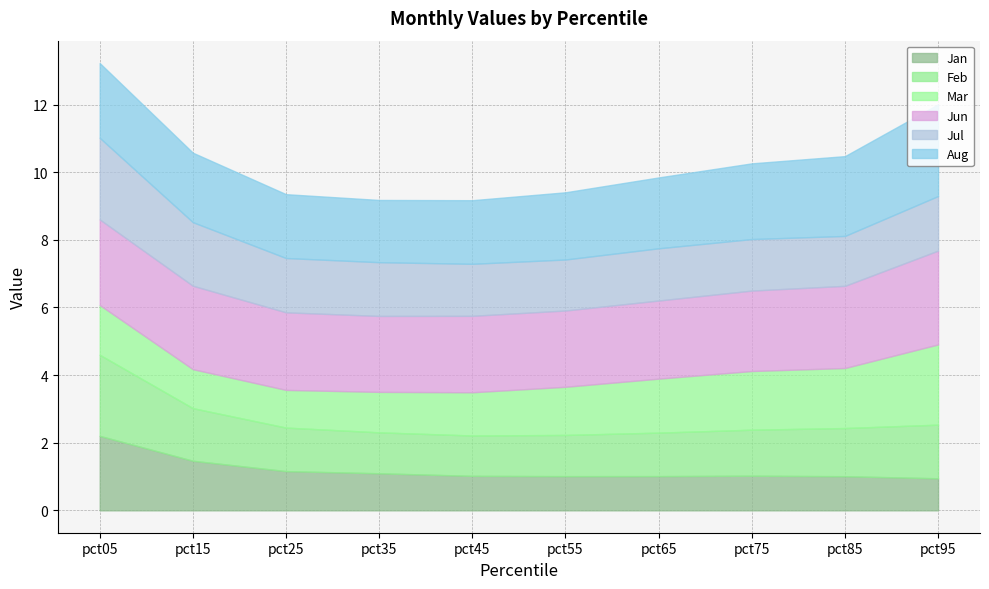

How many lines are shown in the chart?

6